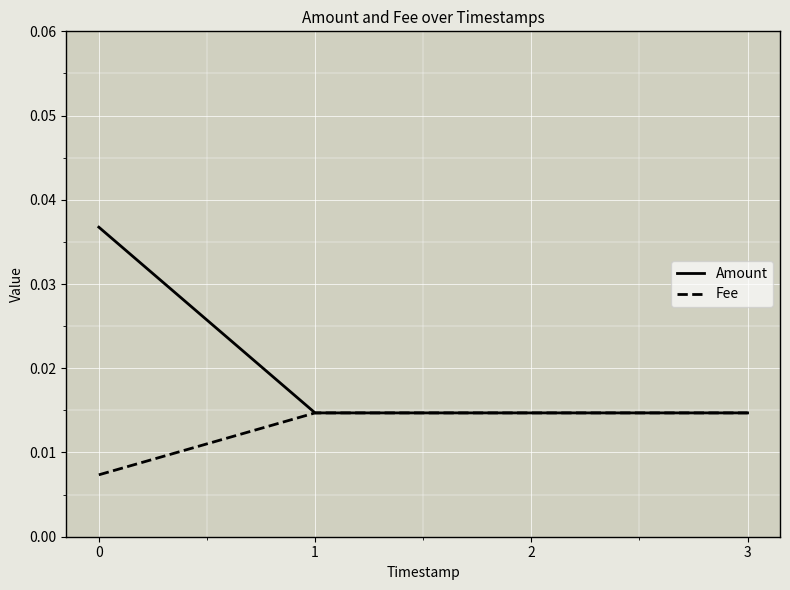

Which series has the widest spread of values?

Amount